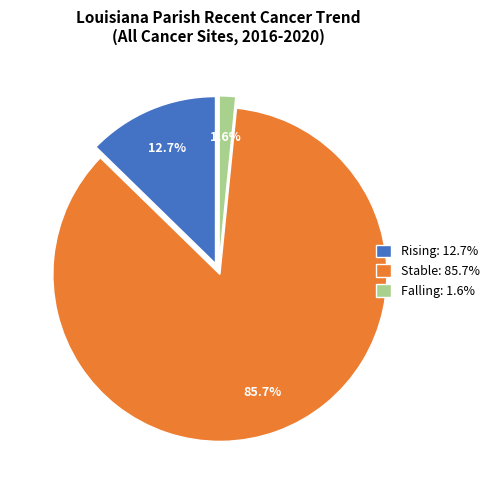

Is there a majority slice in this chart?

Yes